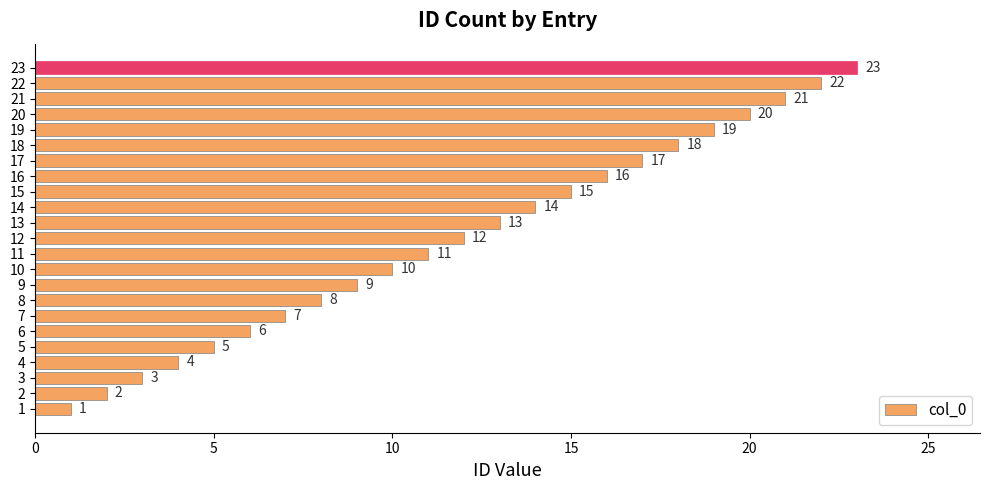

What is the greatest value displayed?

23